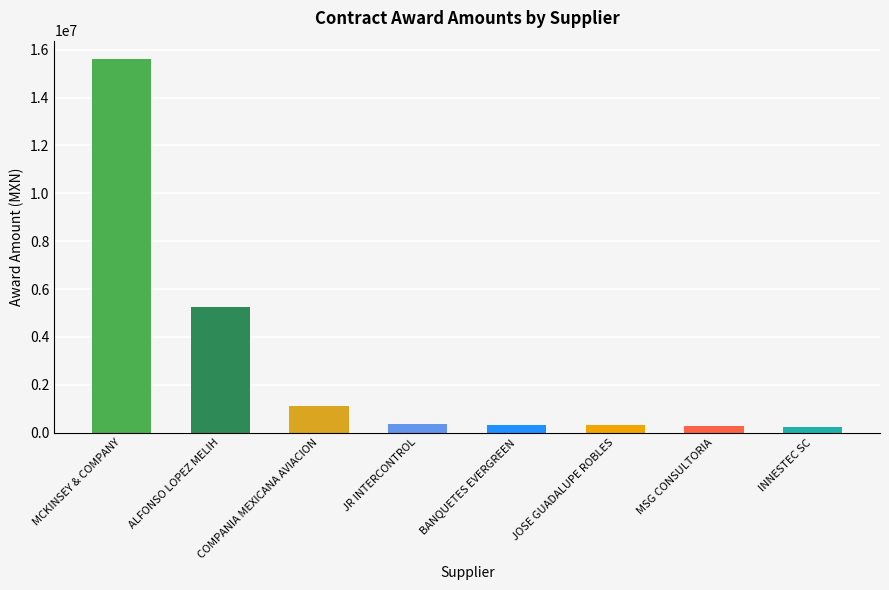

What is the greatest value displayed?

15601264